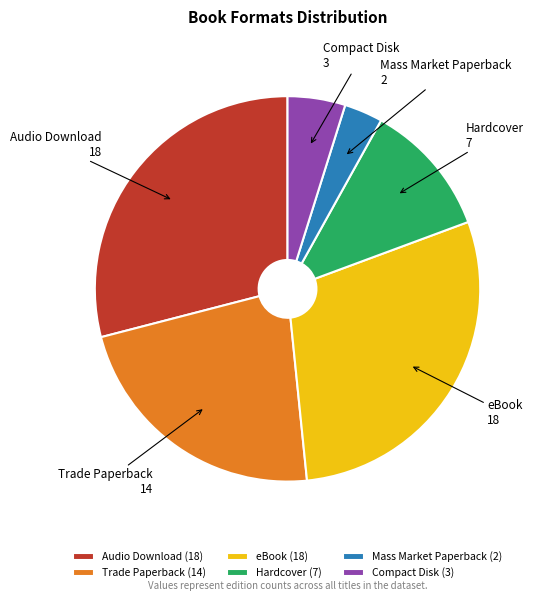

Does eBook represent more than half of the total?

No